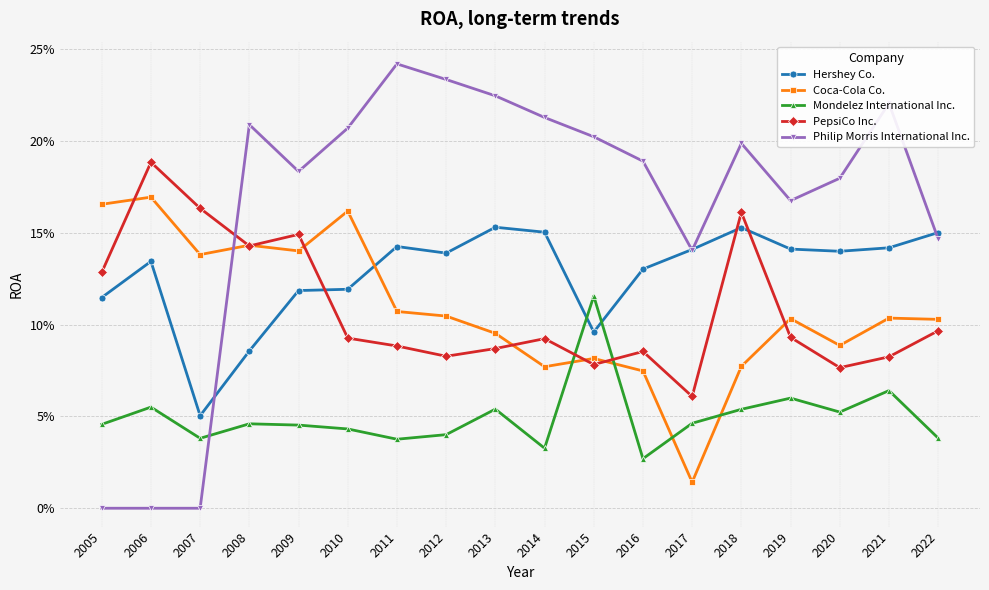

List the series in order of their peak value, highest first.

Philip Morris International Inc., PepsiCo Inc., Coca-Cola Co., Hershey Co., Mondelez International Inc.